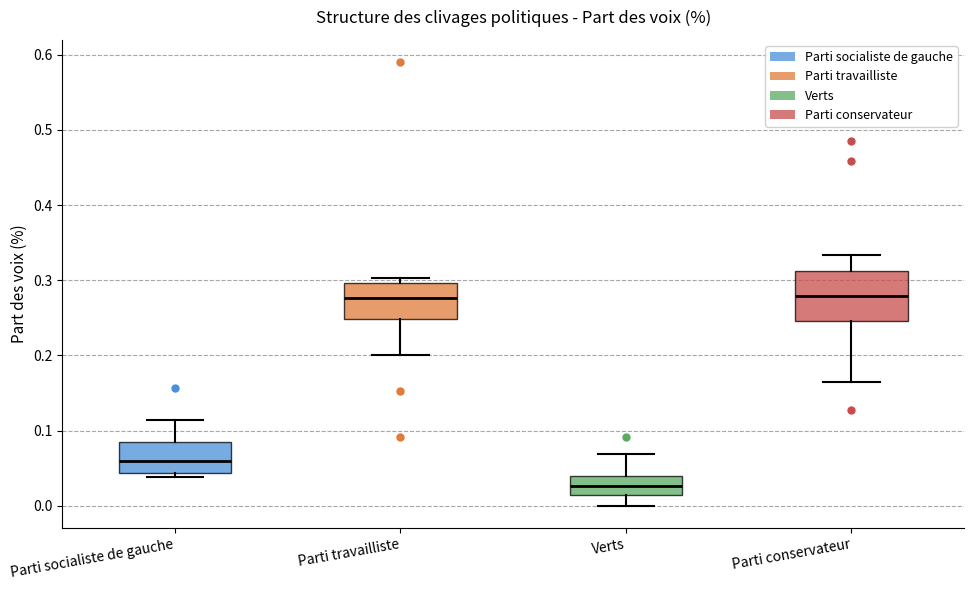

Reading left to right, transcribe this box plot: for each box, give where its median line is, the range the box spans, and where its two whiskers end, as read against the y-axis. The values are not printed on the chart, so give them approximately, as read against the axis.

Parti socialiste de gauche: median 0.06, box 0.04 to 0.09, whiskers 0.04 (just below the box's lower edge) to 0.11
Parti travailliste: median 0.28, box 0.25 to 0.30, whiskers 0.20 to 0.30 (just above the box's upper edge)
Verts: median 0.03, box 0.01 to 0.04, whiskers 0.00 to 0.07
Parti conservateur: median 0.28, box 0.25 to 0.31, whiskers 0.17 to 0.33